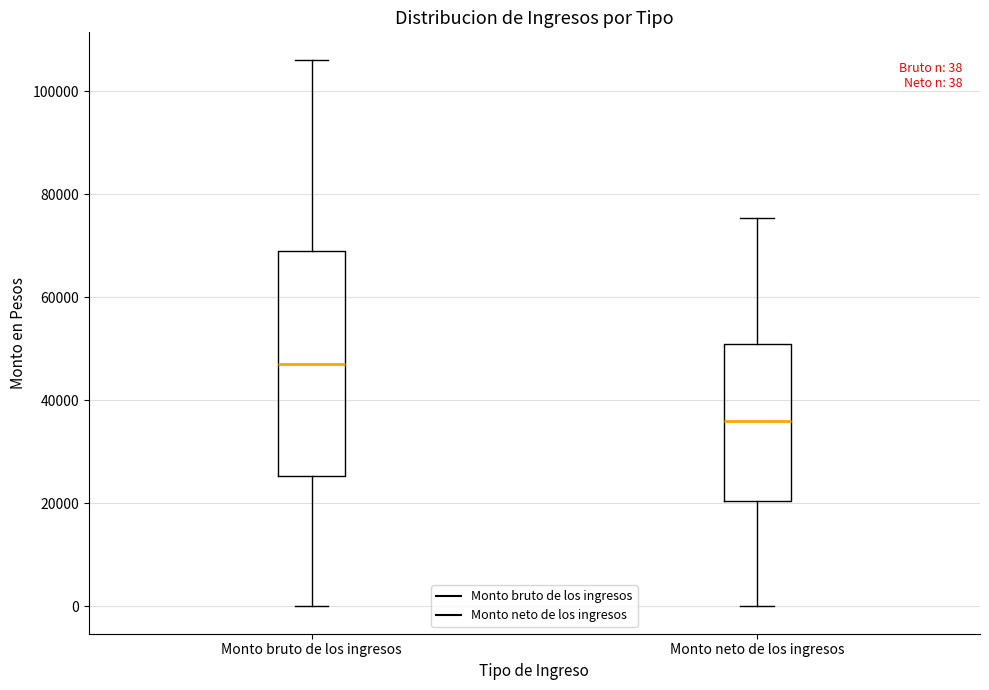

Which box is the tallest, from its lower edge to its upper edge?

Monto bruto de los ingresos